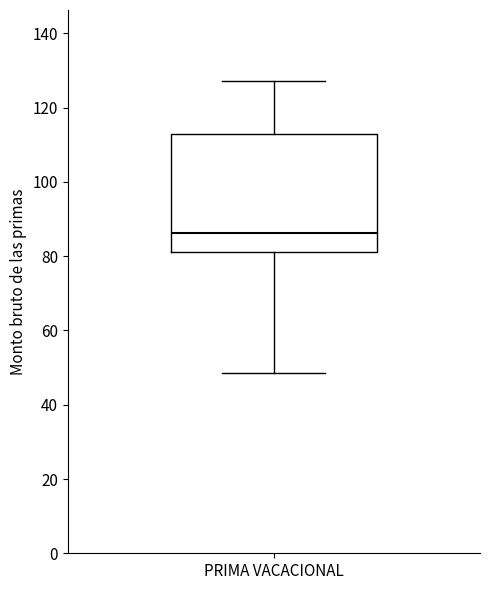

Transcribe this box plot: give where the median line is, the range the box spans, and where the two whiskers end, as read against the y-axis. The values are not printed on the chart, so give them approximately, as read against the axis.

median 86, box 82 to 112, whiskers 48 to 128